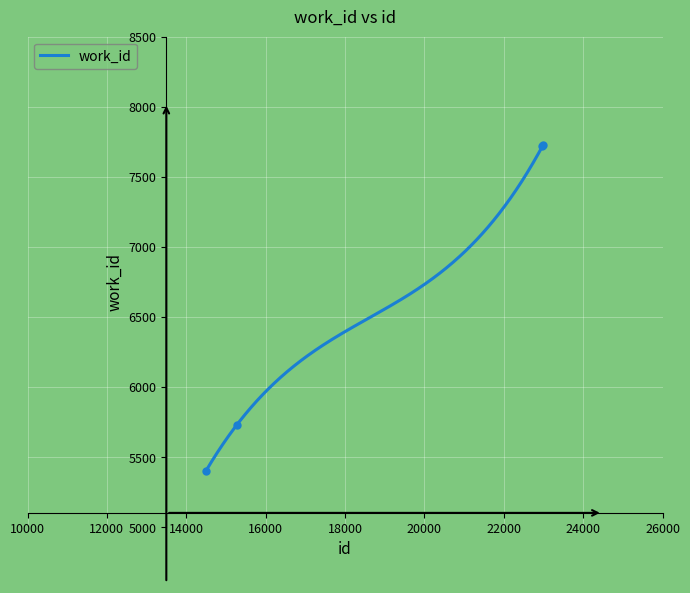

How many values exceed 7717?

1